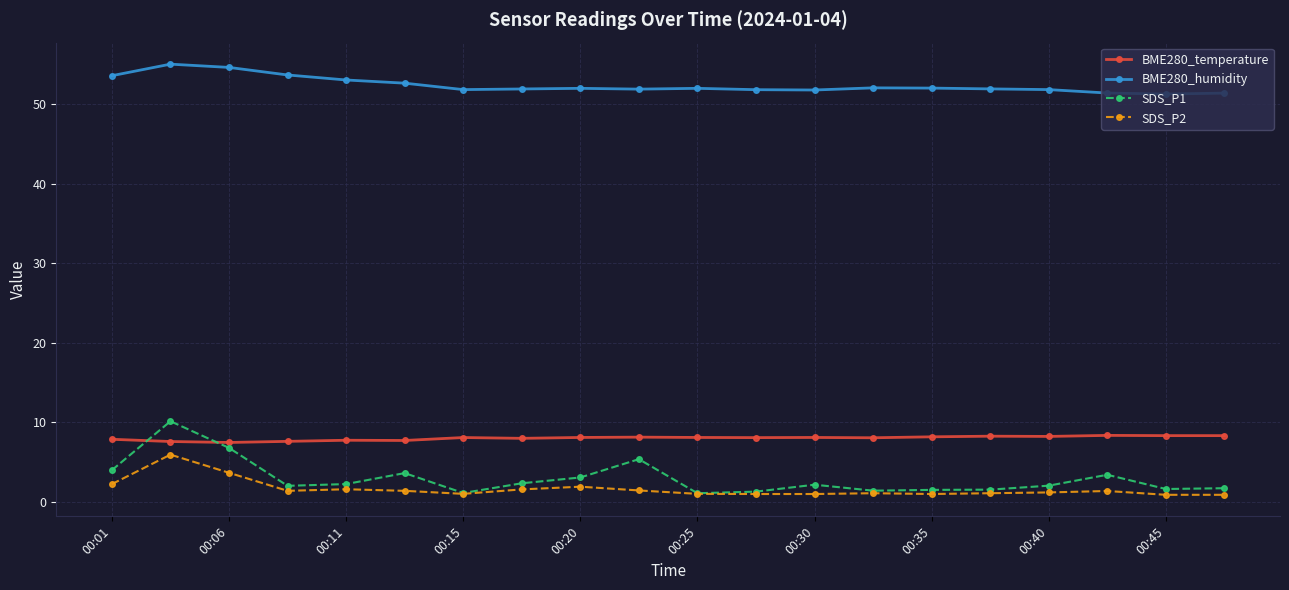

What is the highest value of the SDS_P1 series?

10.2